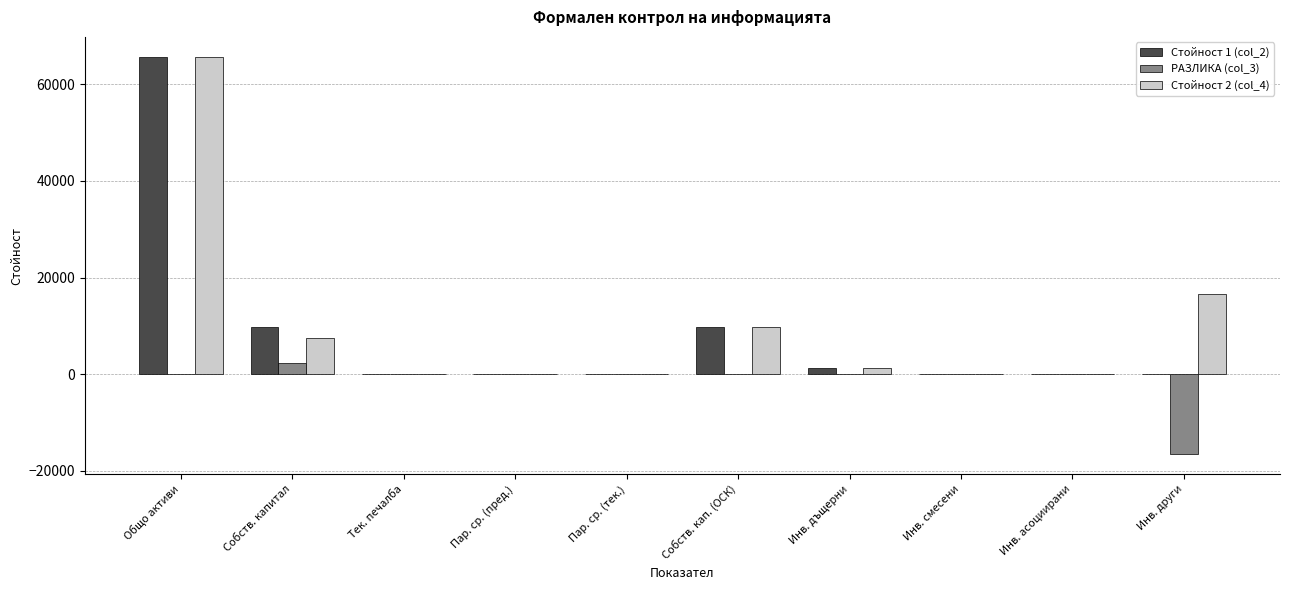

True or false: РАЗЛИКА (col_3) has a value of 0 at Общо активи.

True